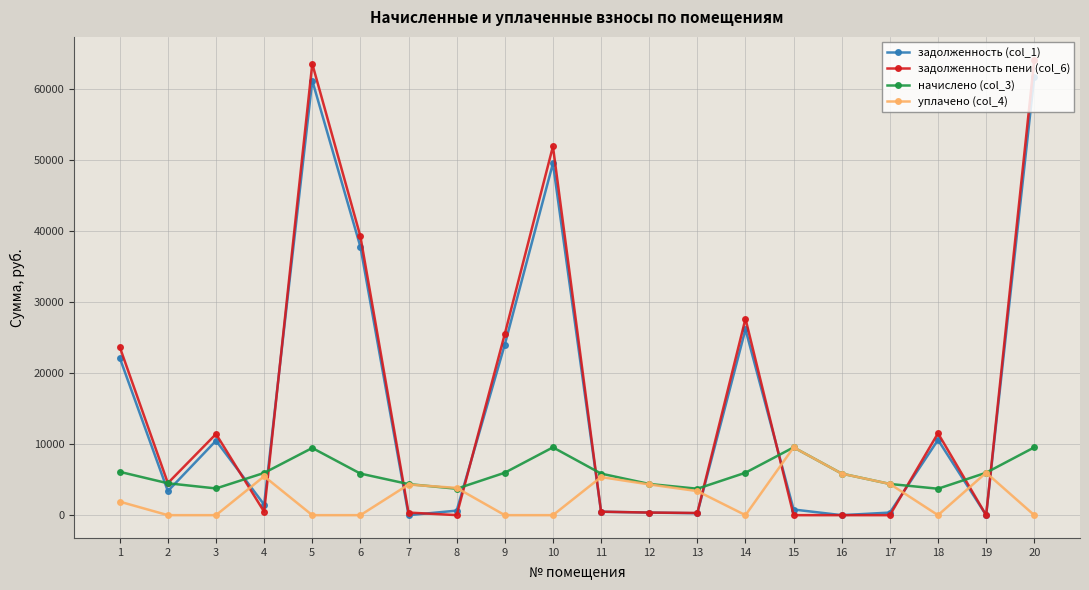

What is the total value across all series at 9?

55547.9